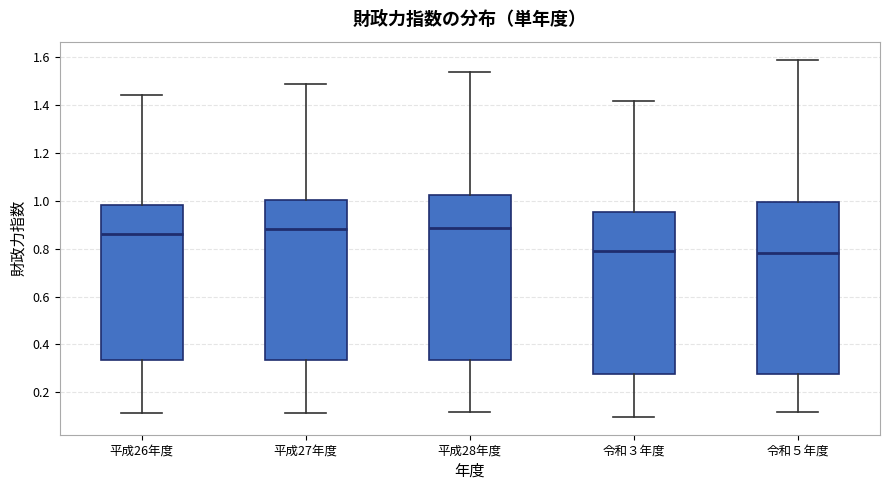

Where is the upper edge of the box for 平成28年度 on the y-axis? The values are not printed on the chart, so give them approximately, as read against the axis.

1.02